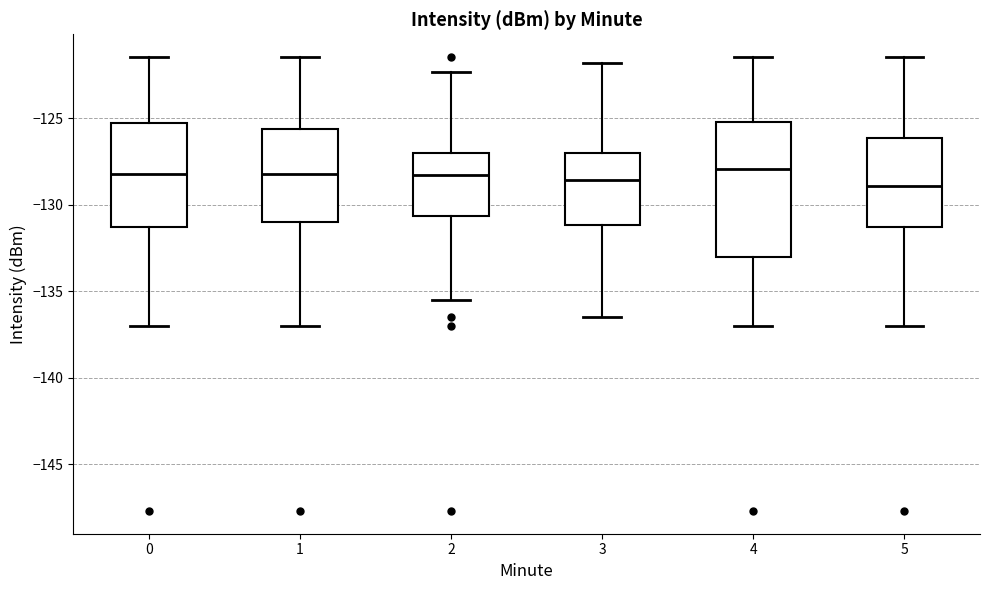

Reading left to right, read every box against the y-axis: the position of its median line, the range the box covers, and the ends of its whiskers. The values are not printed on the chart, so give them approximately, as read against the axis.

0: median -128.0, box -131.5 to -125.5, whiskers -137.0 to -121.5
1: median -128.0, box -131.0 to -125.5, whiskers -137.0 to -121.5
2: median -128.5, box -130.5 to -127.0, whiskers -135.5 to -122.5
3: median -128.5, box -131.0 to -127.0, whiskers -136.5 to -122.0
4: median -128.0, box -133.0 to -125.0, whiskers -137.0 to -121.5
5: median -129.0, box -131.5 to -126.0, whiskers -137.0 to -121.5